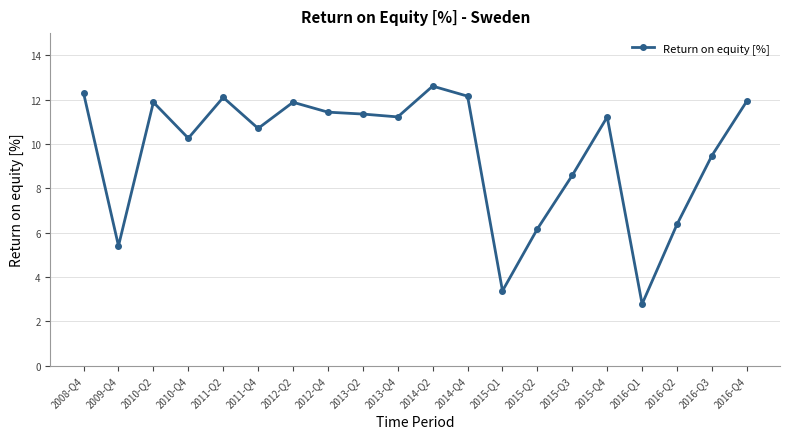

Is it true that the value at 2016-Q3 is 6.2?

False